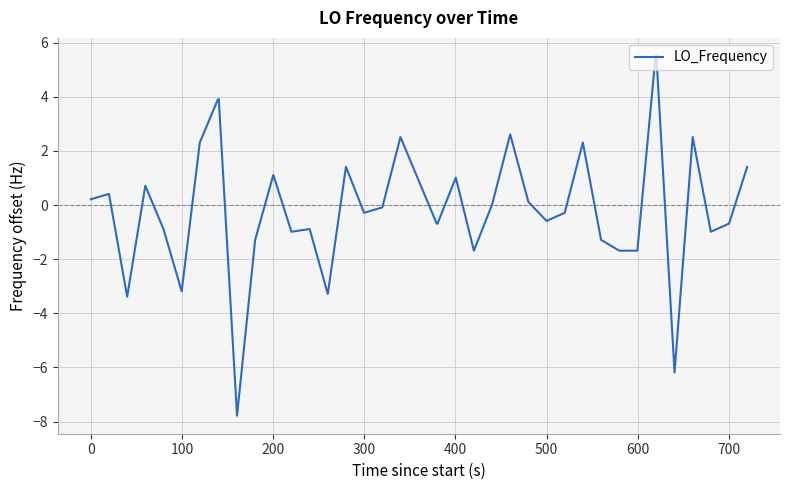

What is the difference between the maximum and minimum values?

13.3